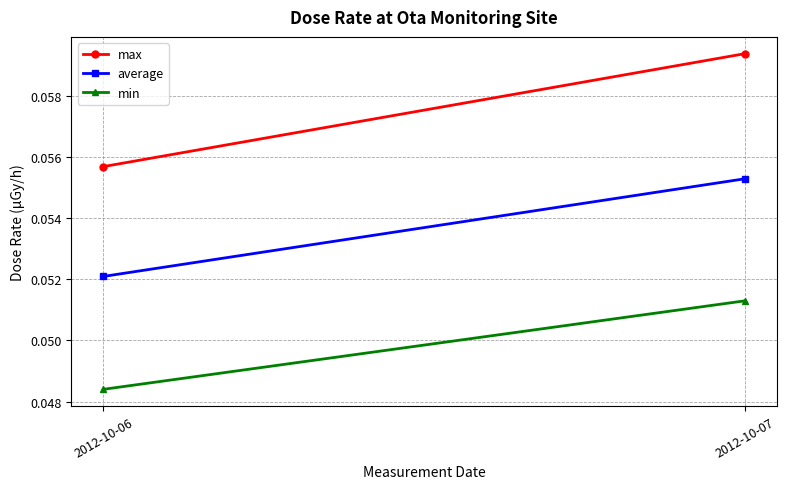

True or false: max has a value of 0.1 at 2012-10-07.

True